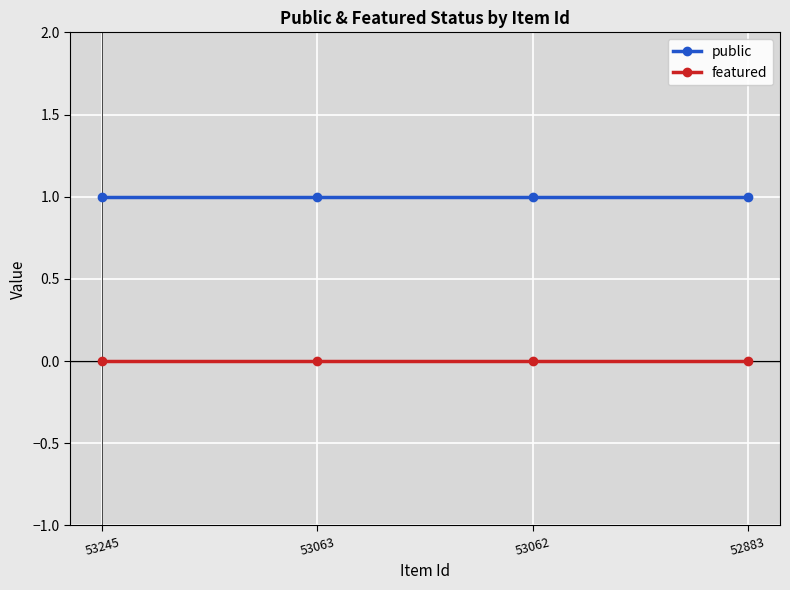

What is the minimum value for public?

1